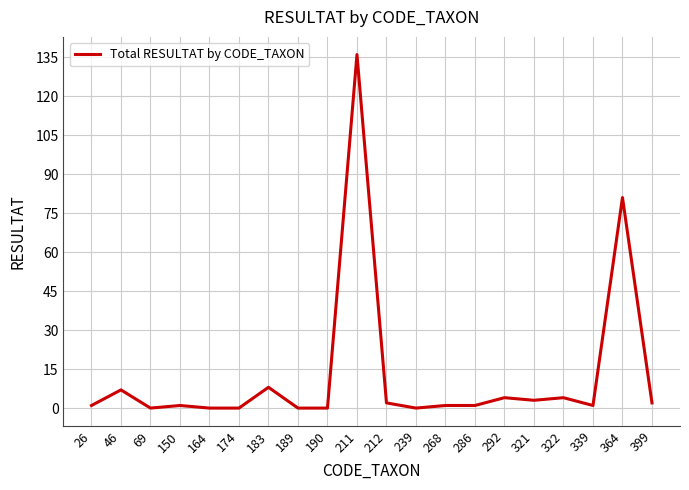

How many distinct data groups are displayed?

1